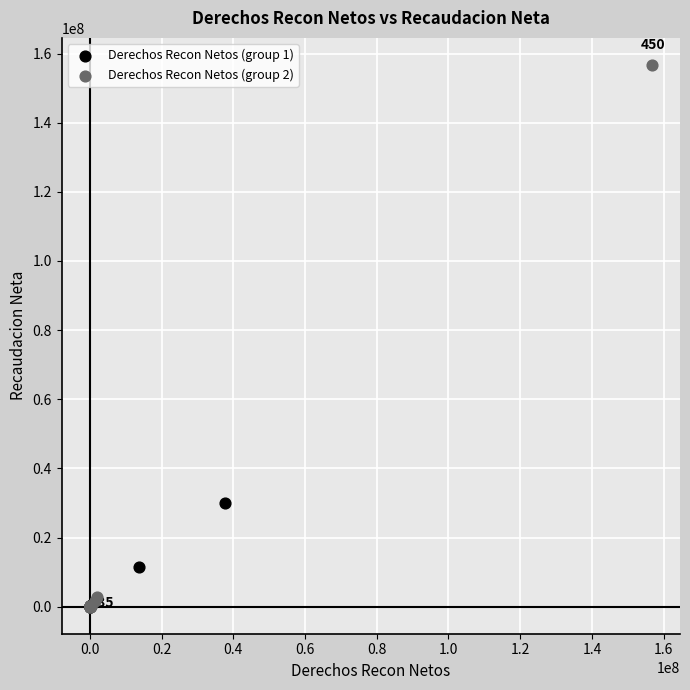

Which series contains the highest Y value?

Derechos Recon Netos (group 2)